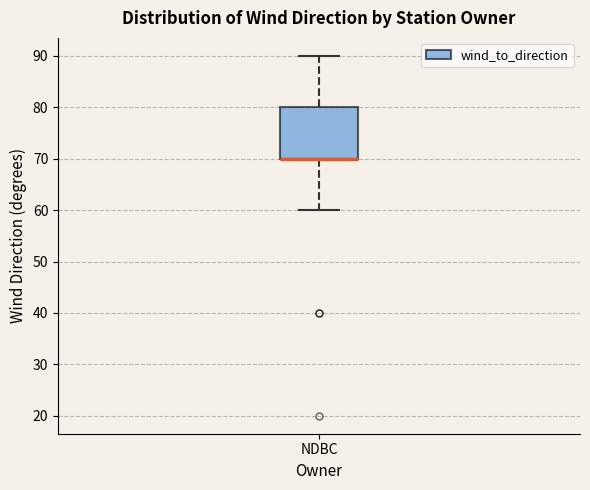

Read this box plot against the y-axis: the position of the median line, the range covered by the box, and the ends of both whiskers. The values are not printed on the chart, so give them approximately, as read against the axis.

median 70 (drawn on the box's lower edge), box 70 to 80, whiskers 60 to 90